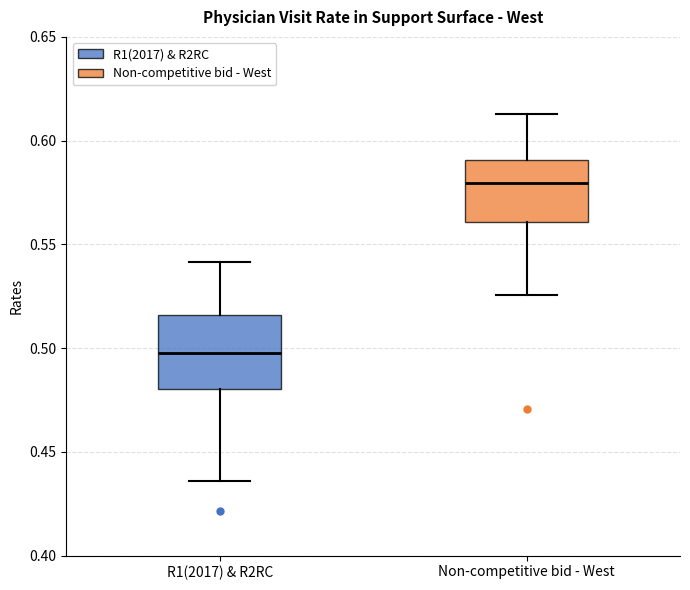

Comparing the boxes themselves (not the whiskers), which one is the tallest?

R1(2017) & R2RC